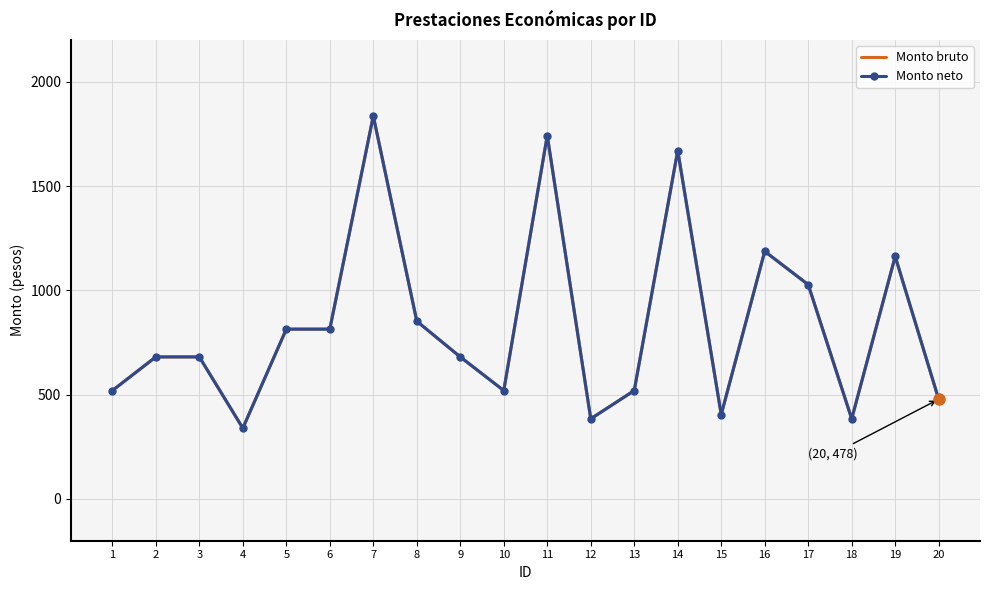

True or false: Monto neto and Monto bruto intersect in this chart.

False